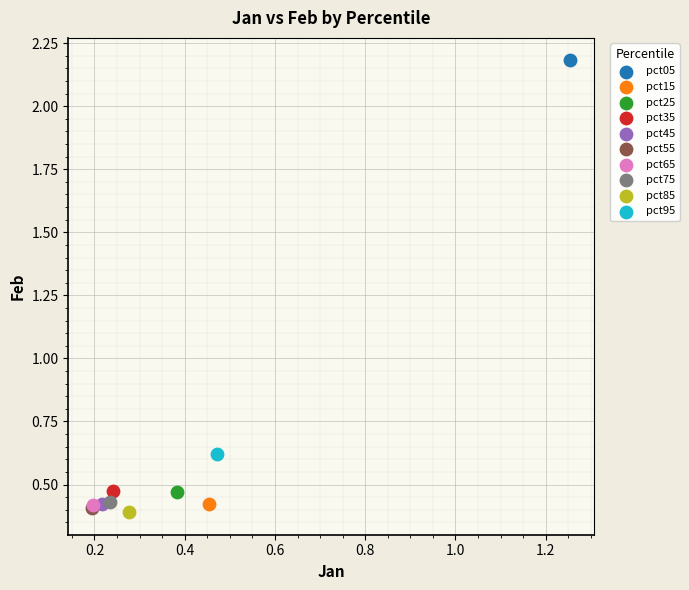

What are all the series names shown in the legend?

pct05, pct15, pct25, pct35, pct45, pct55, pct65, pct75, pct85, pct95